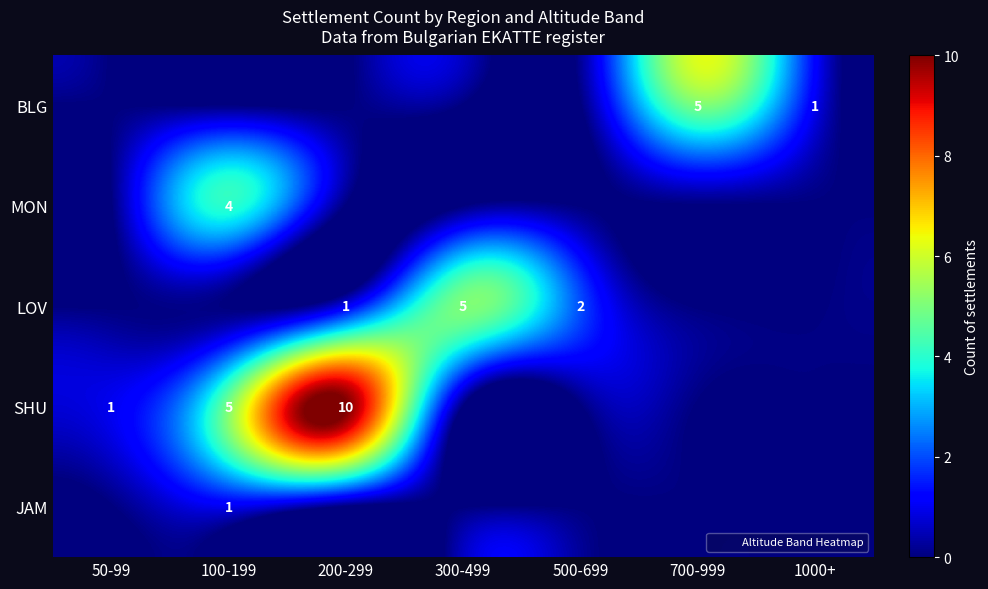

Is it true that SHU equals 15 at 200-299?

False